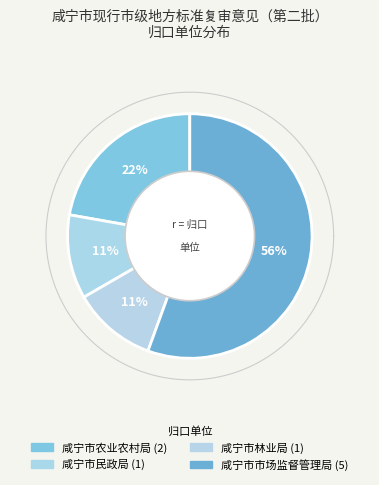

Between 咸宁市农业农村局 and 咸宁市林业局, which is larger?

咸宁市农业农村局